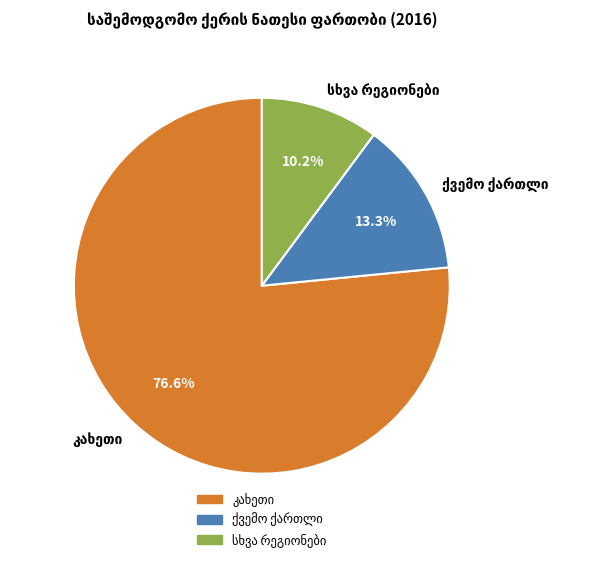

How many slices are in this pie chart?

3